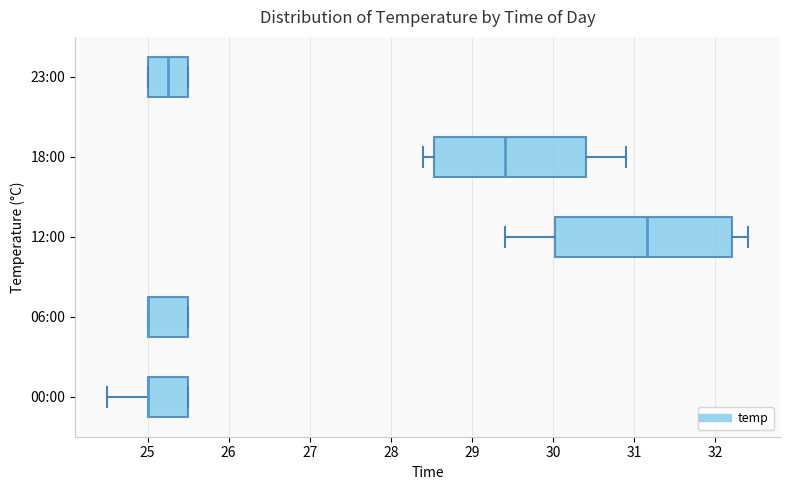

Where does the left whisker of the box for 18:00 end on the x-axis? The values are not printed on the chart, so give them approximately, as read against the axis.

28.4